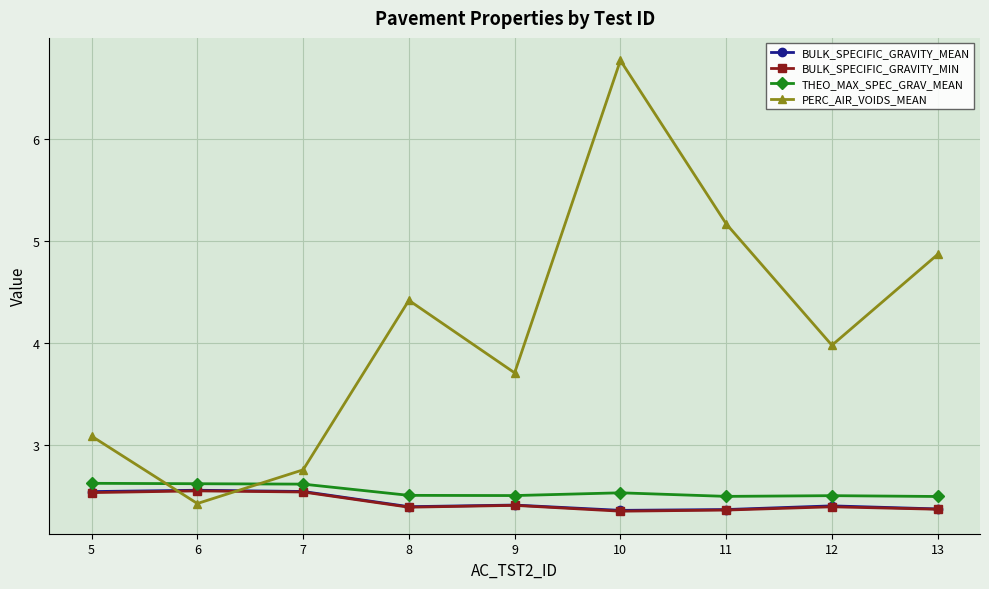

At which label does PERC_AIR_VOIDS_MEAN reach its peak?

10